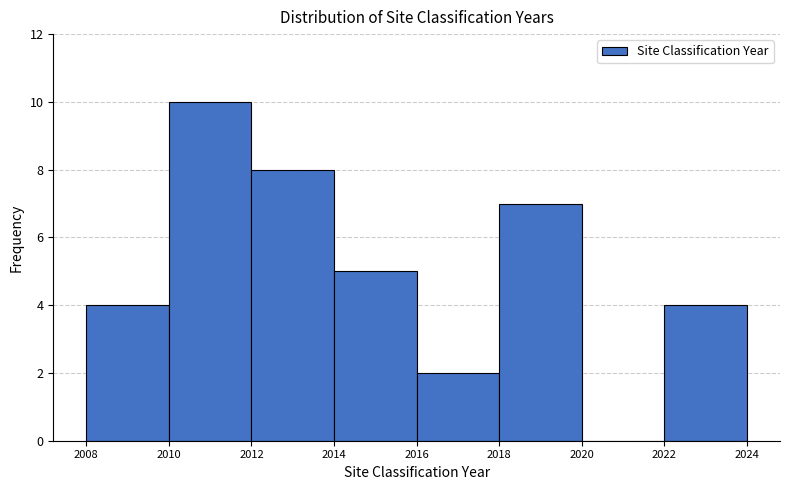

Reading left to right, transcribe this chart: for each bar, give the range it covers on the x-axis and its height. The values are not printed on the chart, so give them approximately, as read against the axis.

2008 to 2010: 4
2010 to 2012: 10
2012 to 2014: 8
2014 to 2016: 5
2016 to 2018: 2
2018 to 2020: 7
2020 to 2022: 0
2022 to 2024: 4